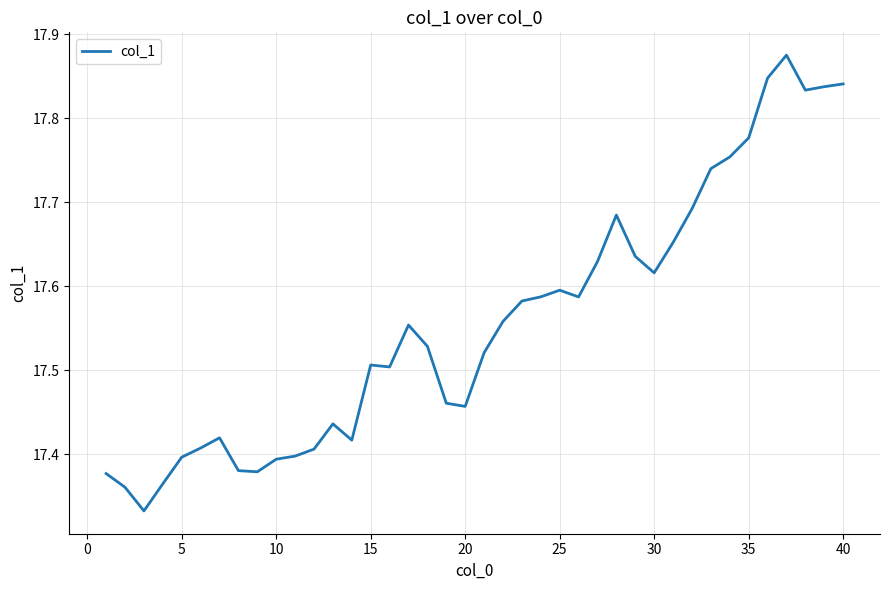

True or false: the data shows 17.4 at 5.

True